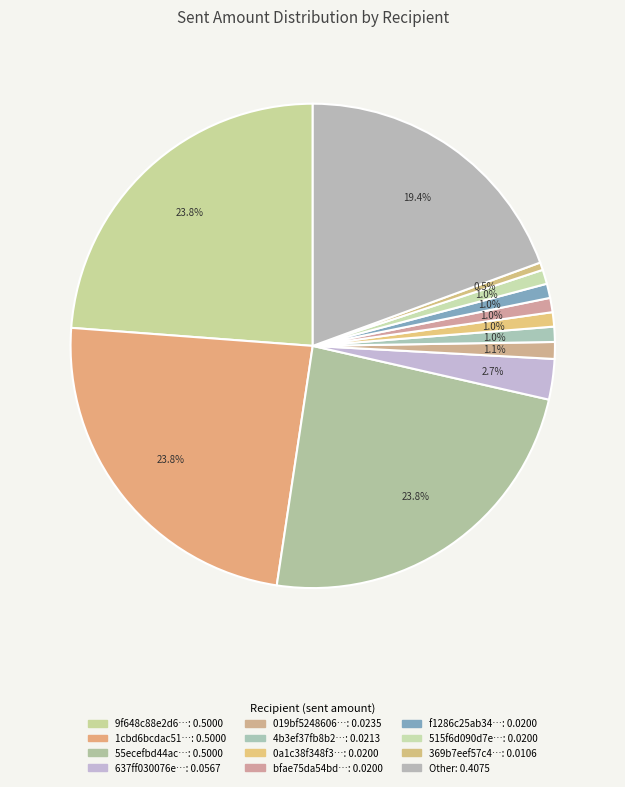

What is the largest slice in the pie chart?

9f648c88e2d6a659